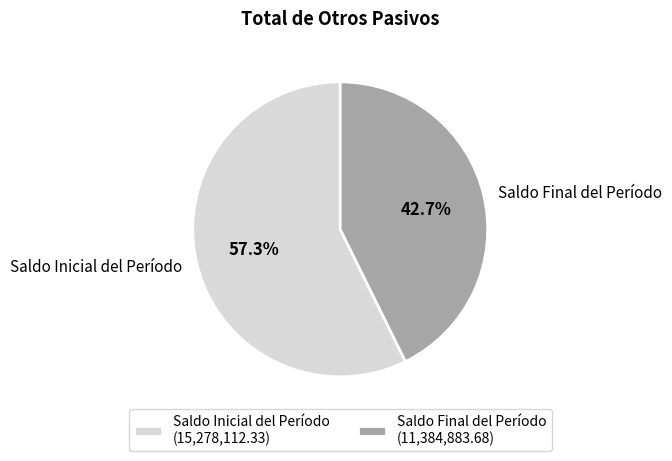

What portion of the pie excludes Saldo Final del Período?

57.3%